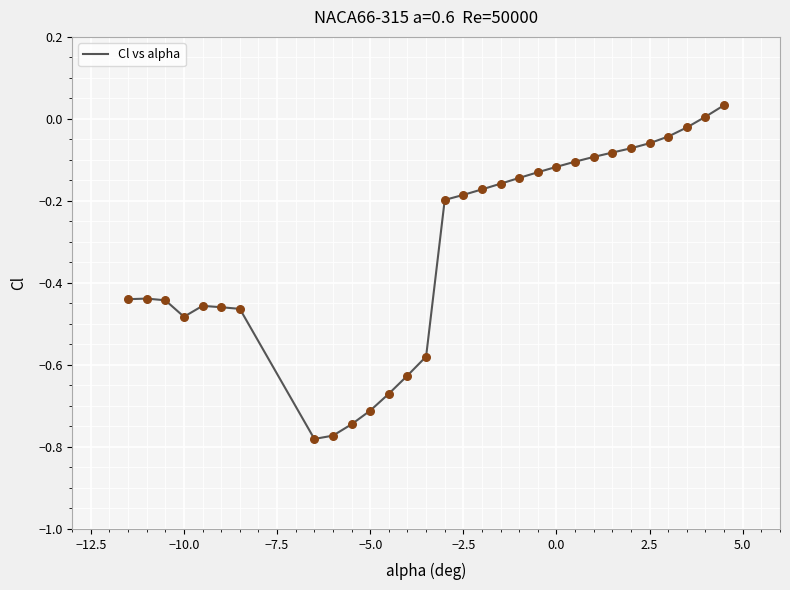

Does the chart have visible grid lines?

Yes